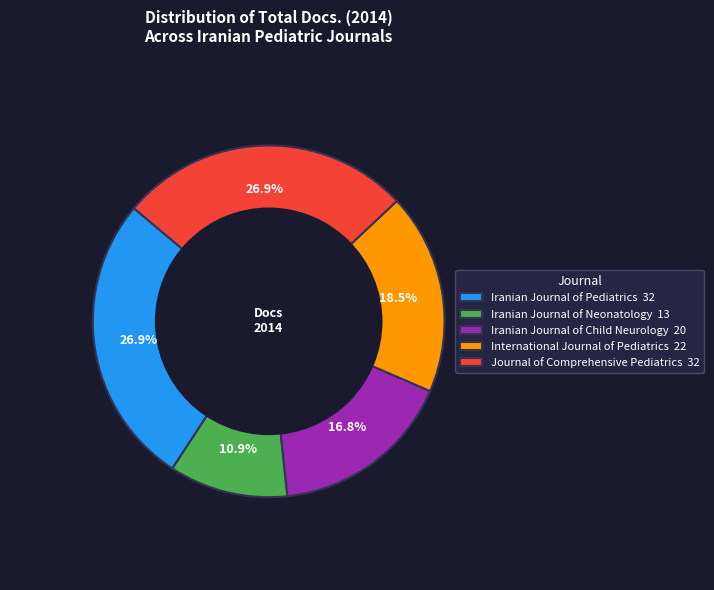

How many segments does this pie chart have?

5